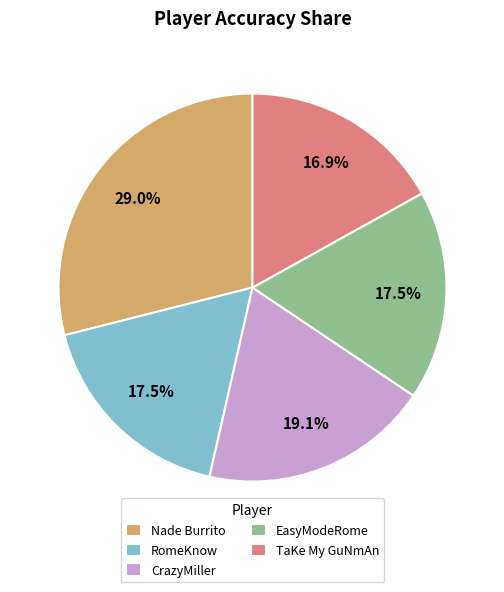

How much of the chart is everything except CrazyMiller?

80.9%